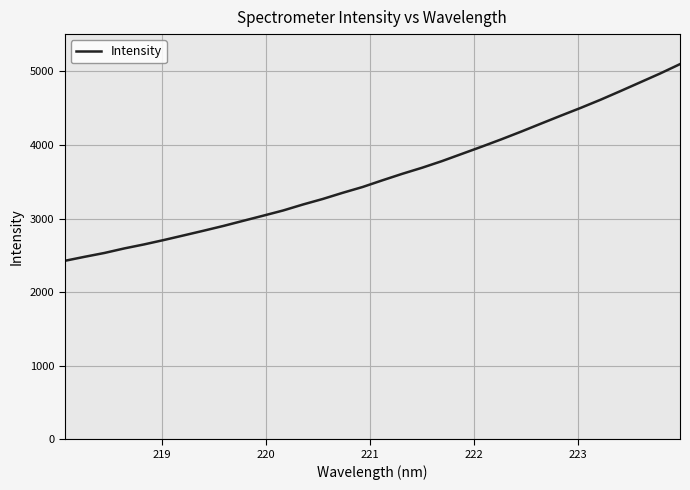

What is the maximum value shown in the chart?

5099.6